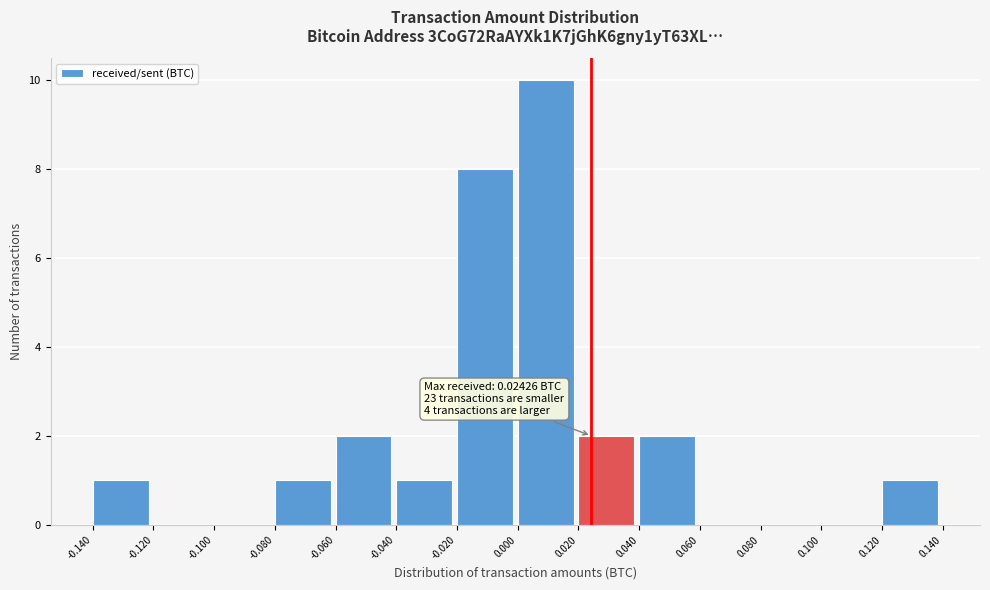

Which range on the x-axis has the tallest bar?

0.000 to 0.020